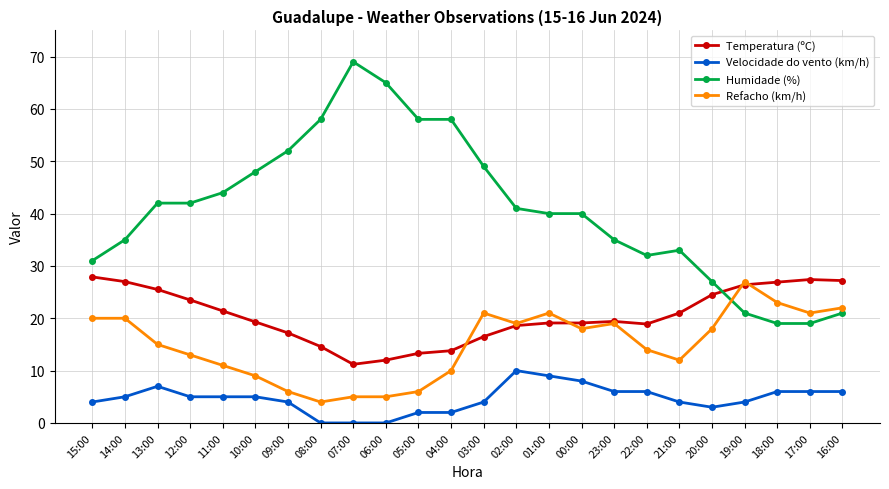

Rank the series at 08:00 from lowest to highest value.

Velocidade do vento (km/h), Refacho (km/h), Temperatura (ºC), Humidade (%)